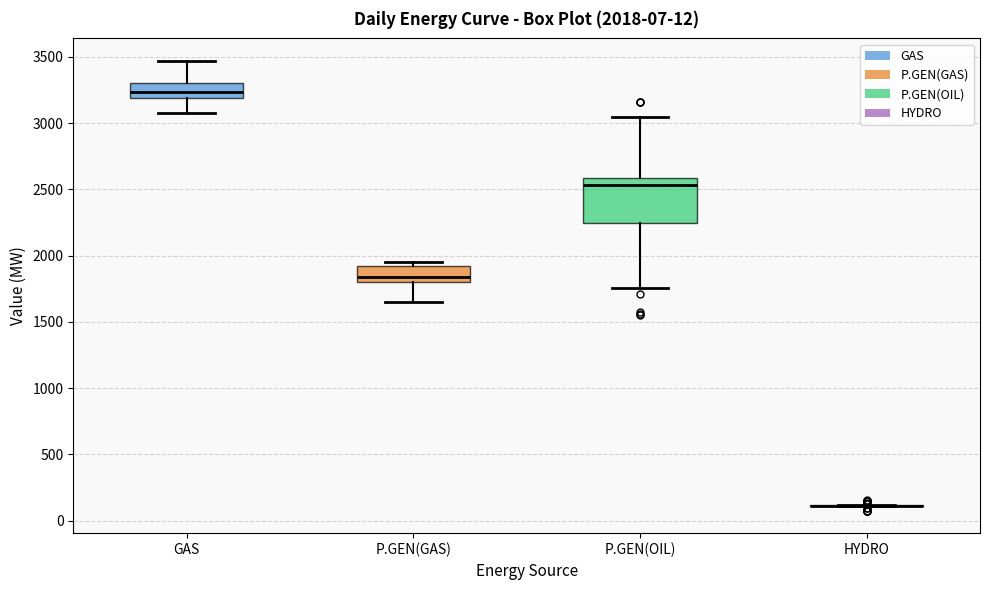

Which box is the tallest, from its lower edge to its upper edge?

P.GEN(OIL)